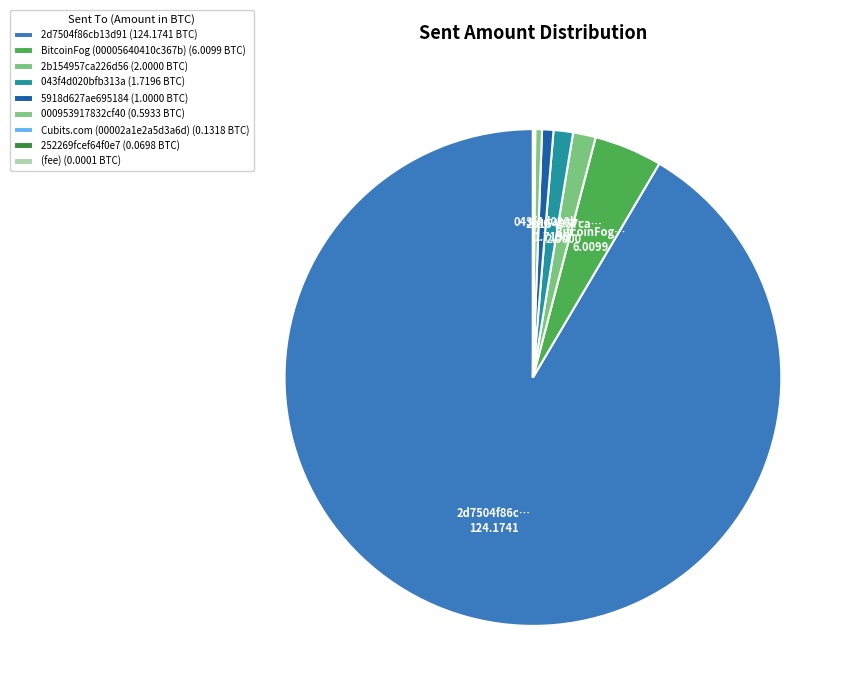

Does any single category account for the majority?

Yes